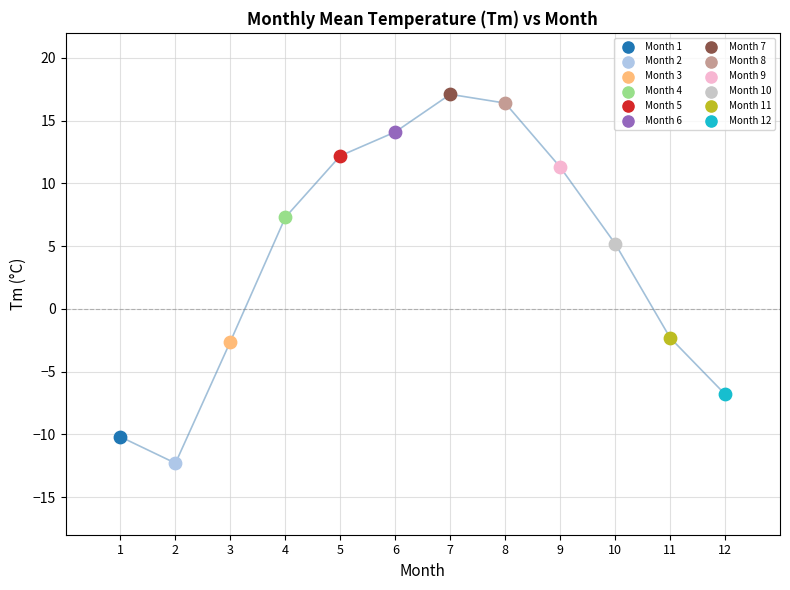

What are all the series names shown in the legend?

Month 1, Month 2, Month 3, Month 4, Month 5, Month 6, Month 7, Month 8, Month 9, Month 10, Month 11, Month 12